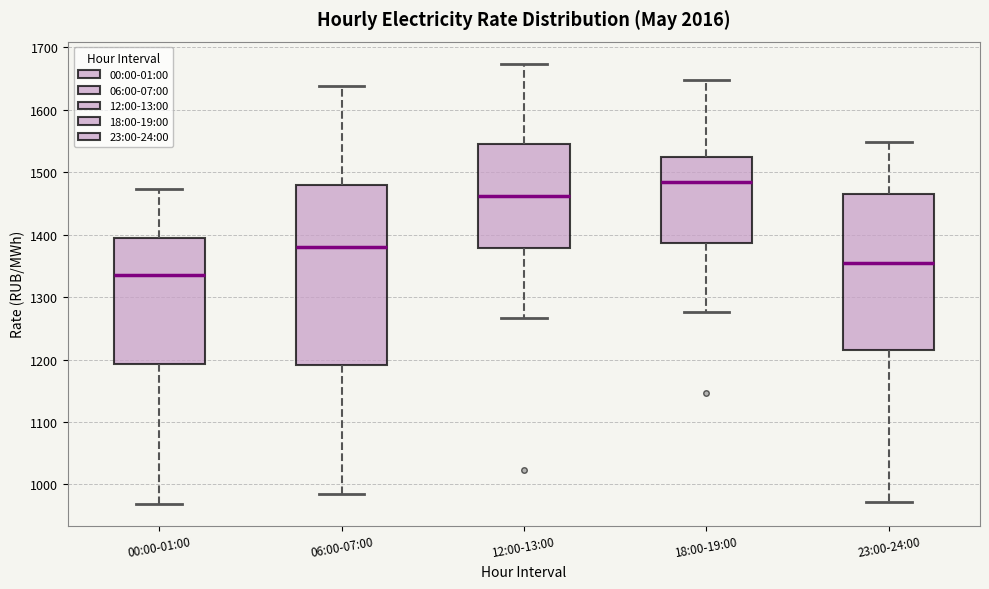

Reading left to right, read every box against the y-axis: the position of its median line, the range the box covers, and the ends of its whiskers. The values are not printed on the chart, so give them approximately, as read against the axis.

00:00-01:00: median 1340, box 1190 to 1400, whiskers 970 to 1470
06:00-07:00: median 1380, box 1190 to 1480, whiskers 980 to 1640
12:00-13:00: median 1460, box 1380 to 1550, whiskers 1270 to 1670
18:00-19:00: median 1490, box 1390 to 1520, whiskers 1280 to 1650
23:00-24:00: median 1350, box 1220 to 1460, whiskers 970 to 1550